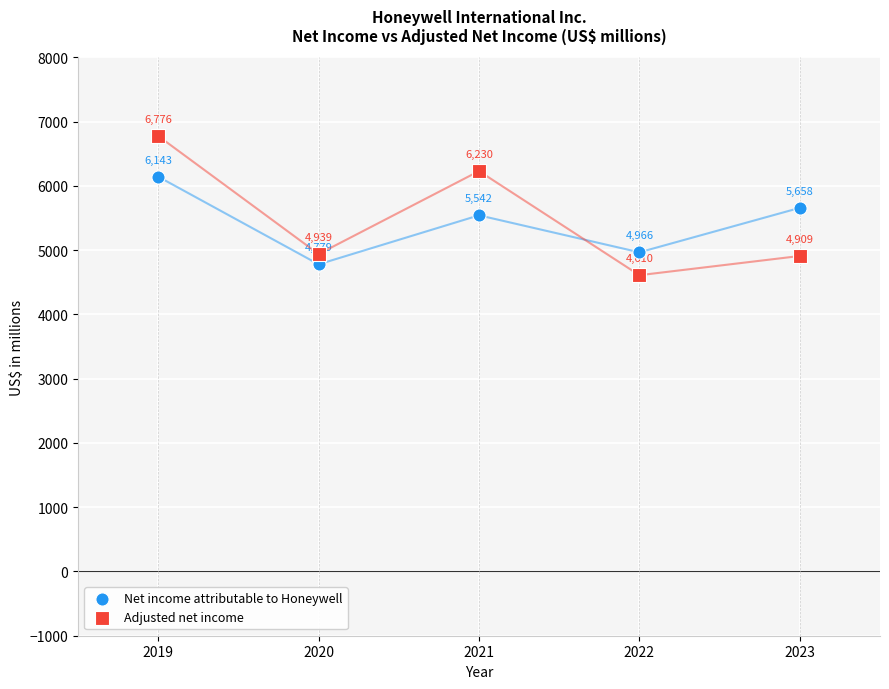

Which series contains the highest Y value?

Adjusted net income